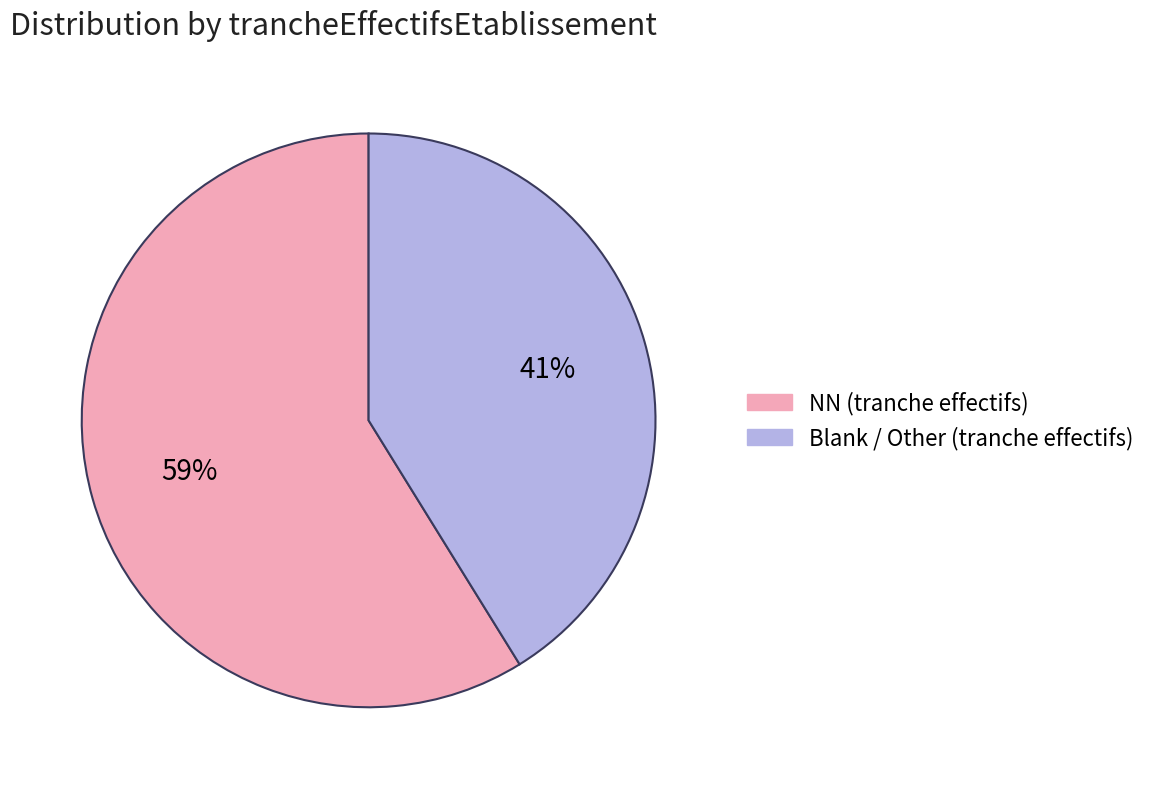

Is there any slice that represents more than half of the pie?

Yes